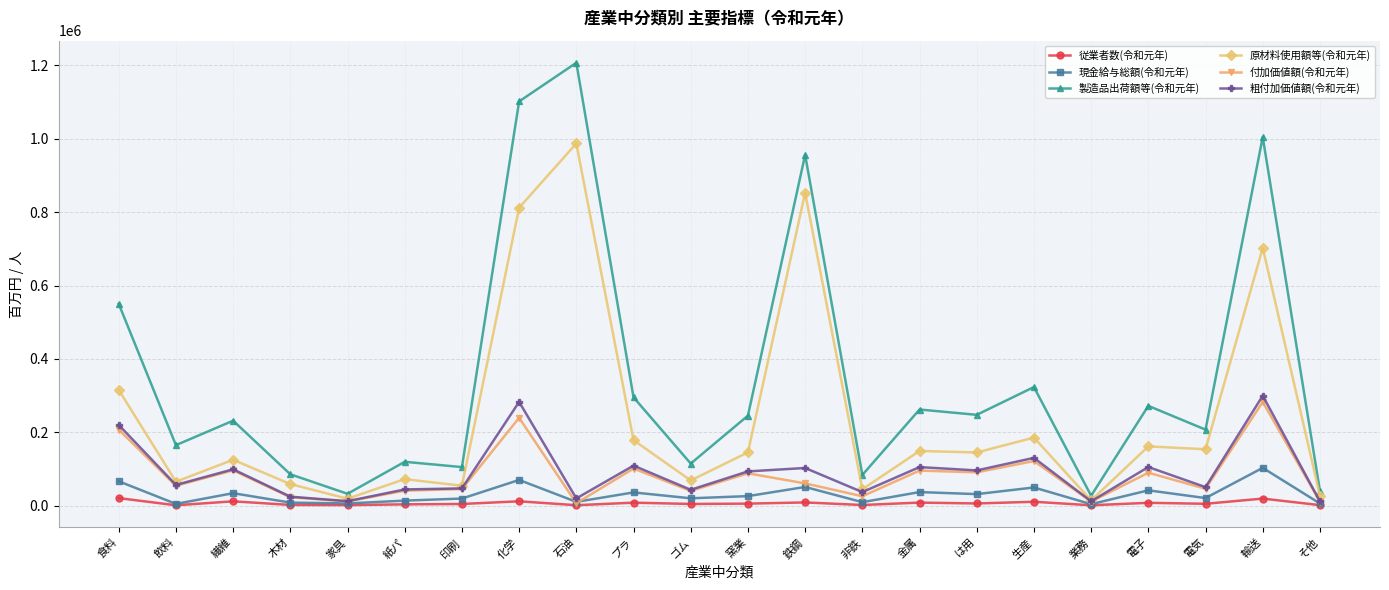

Is the value of 製造品出荷額等(令和元年) at 木材 greater than the value of 粗付加価値額(令和元年) at 紙パ?

Yes